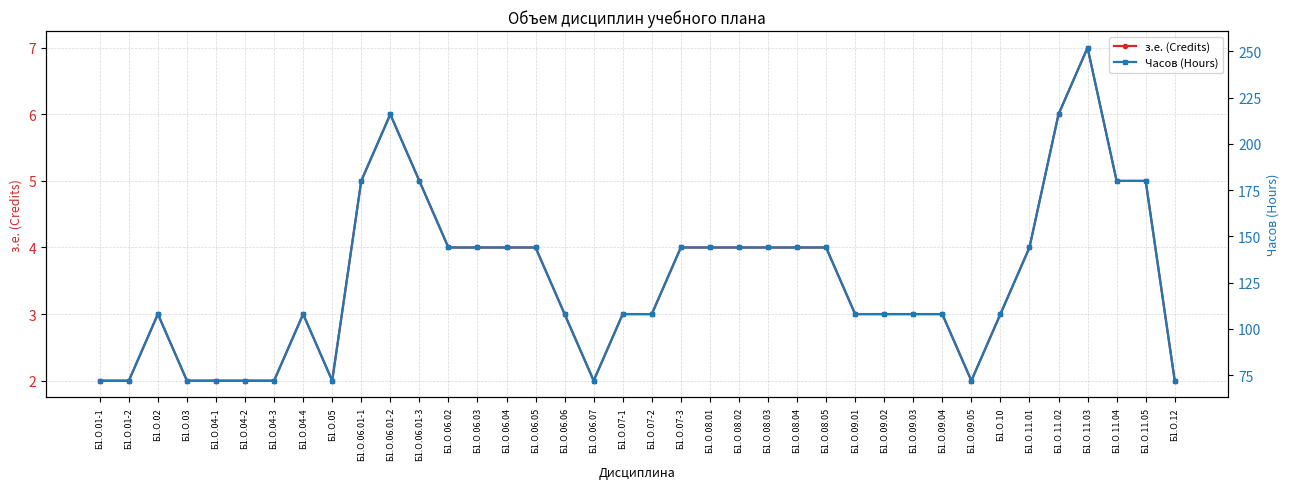

How many distinct data groups are displayed?

2